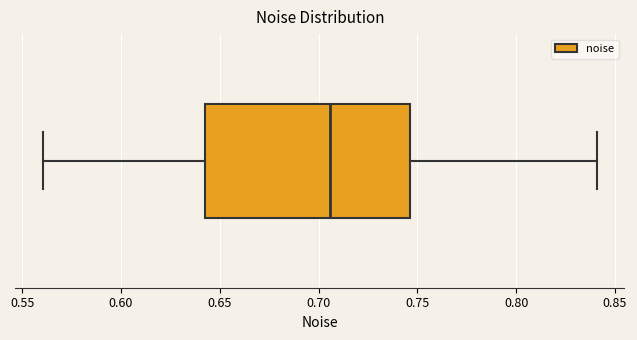

Where is the right edge of the box on the x-axis? The values are not printed on the chart, so give them approximately, as read against the axis.

0.745